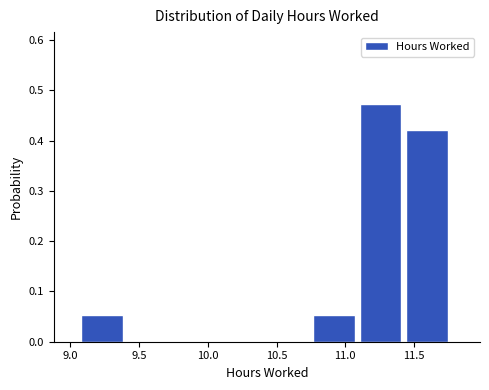

Which range on the x-axis has the tallest bar?

11.10 to 11.45